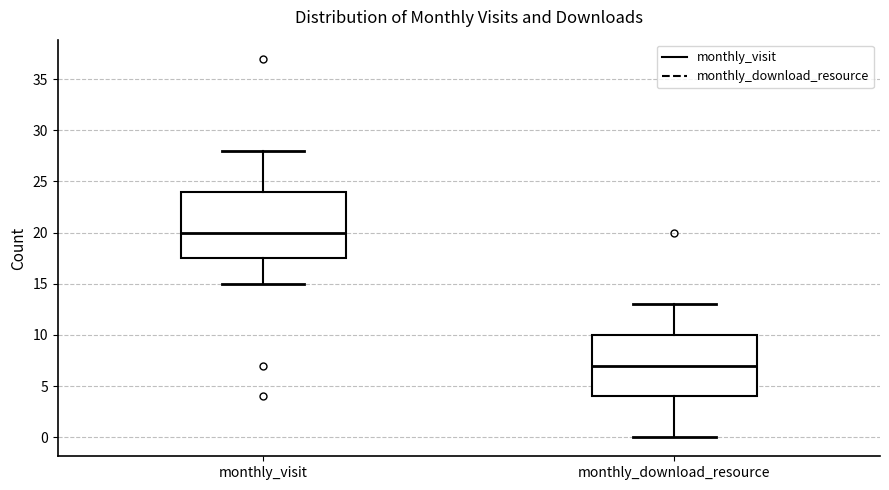

Reading left to right, transcribe this box plot: for each box, give where its median line is, the range the box spans, and where its two whiskers end, as read against the y-axis. The values are not printed on the chart, so give them approximately, as read against the axis.

monthly_visit: median 20.0, box 17.5 to 24.0, whiskers 15.0 to 28.0
monthly_download_resource: median 7.0, box 4.0 to 10.0, whiskers 0.0 to 13.0